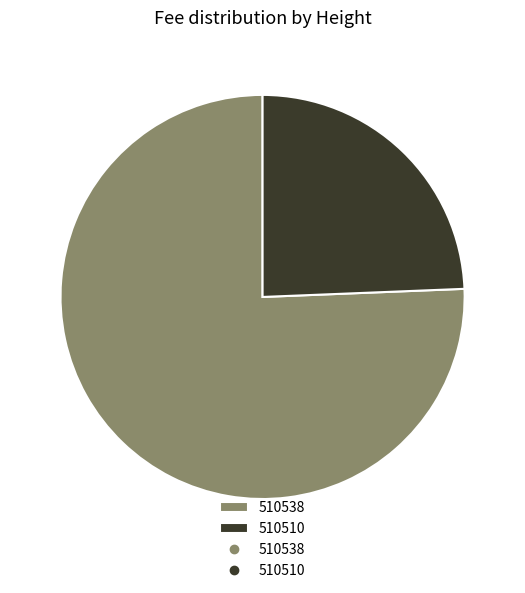

Is it true that 510510 is 24% of the pie?

True